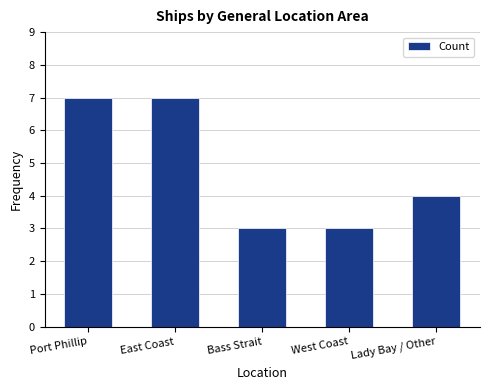

What is the maximum value shown in the chart?

7